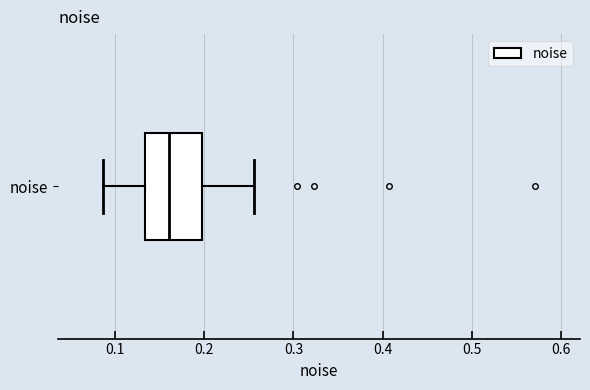

Read this box plot against the x-axis: the position of the median line, the range covered by the box, and the ends of both whiskers. The values are not printed on the chart, so give them approximately, as read against the axis.

median 0.16, box 0.13 to 0.20, whiskers 0.09 to 0.26